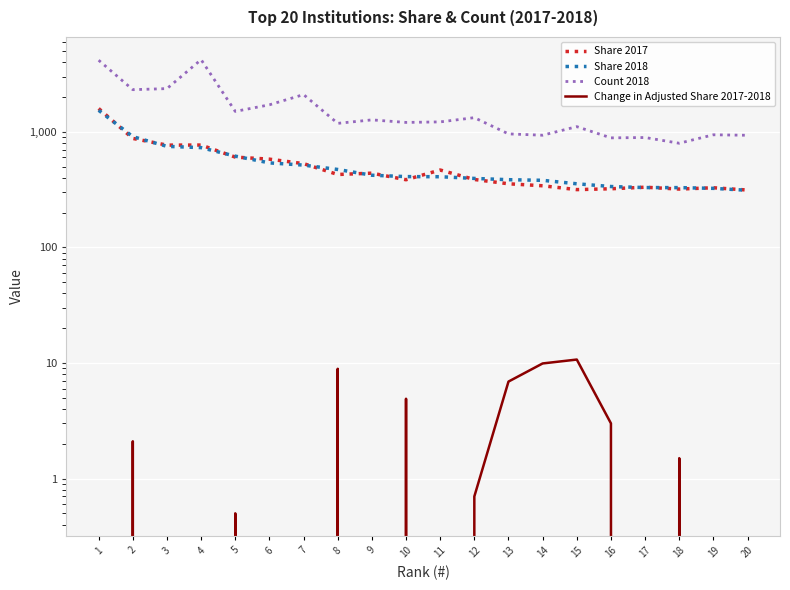

How many data points in Change in Adjusted Share 2017-2018 are above 0?

10